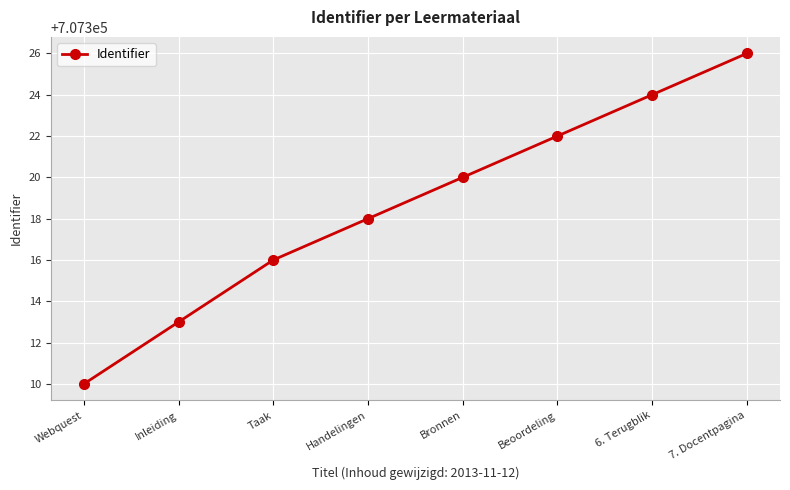

Between Bronnen and 6. Terugblik, which is larger?

6. Terugblik